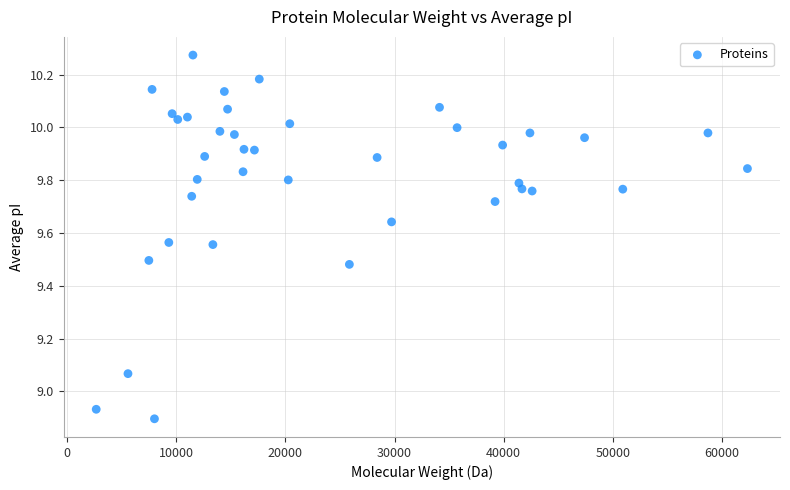

What is the range of X values (max minus min)?

59690.2